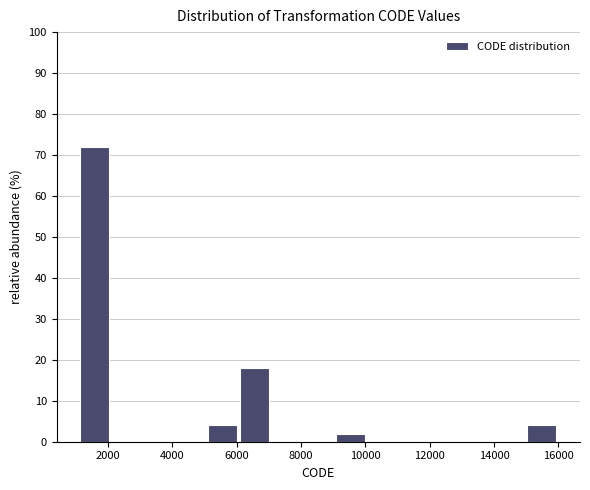

How tall is the bar that spans 5000 to 6000 on the x-axis? Neither the bar edges nor the heights are printed on the chart, so give them approximately, as read against the axes.

4